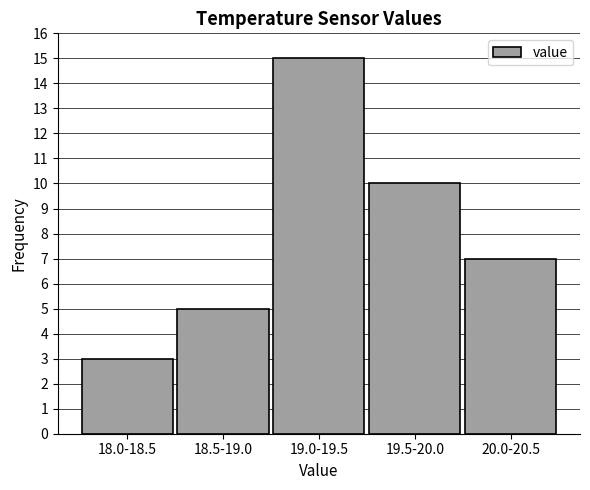

Reading right to left, what are all the values shown in this chart?

20.0-20.5=7	19.5-20.0=10	19.0-19.5=15	18.5-19.0=5	18.0-18.5=3